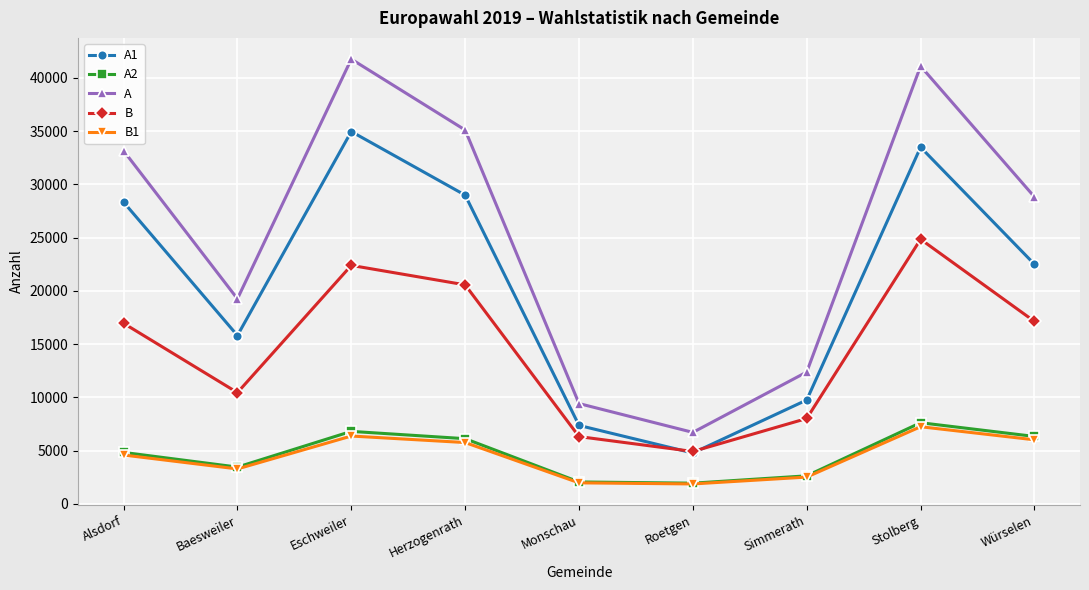

Where is A nearest to the value 24240?

Würselen